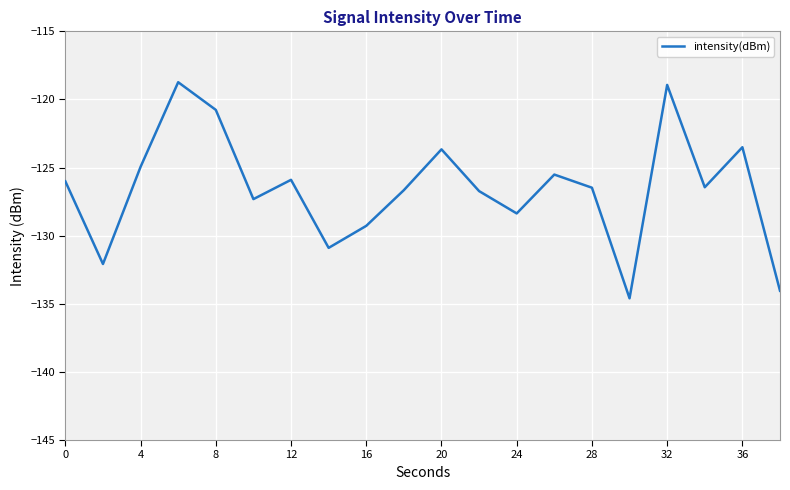

What is the difference between the maximum and minimum values?

15.9